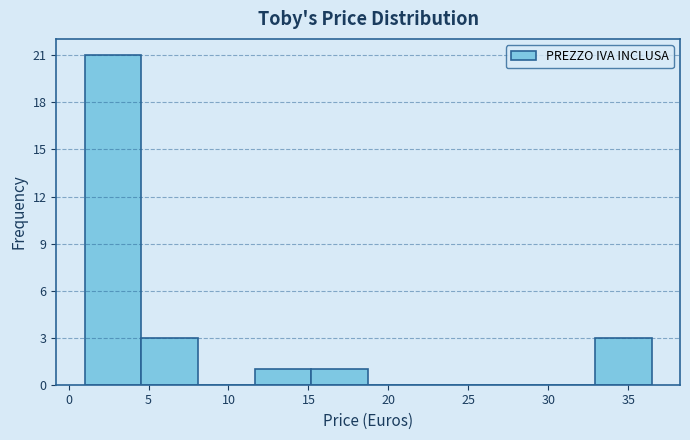

Reading left to right, transcribe this chart: for each bar, give the range it covers on the x-axis and its height. Neither the bar edges nor the heights are printed on the chart, so give them approximately, as read against the axes.

1.0 to 4.5: 21
4.5 to 8.0: 3
8.0 to 11.5: 0
11.5 to 15.0: 1
15.0 to 18.5: 1
18.5 to 22.5: 0
22.5 to 26.0: 0
26.0 to 29.5: 0
29.5 to 33.0: 0
33.0 to 36.5: 3